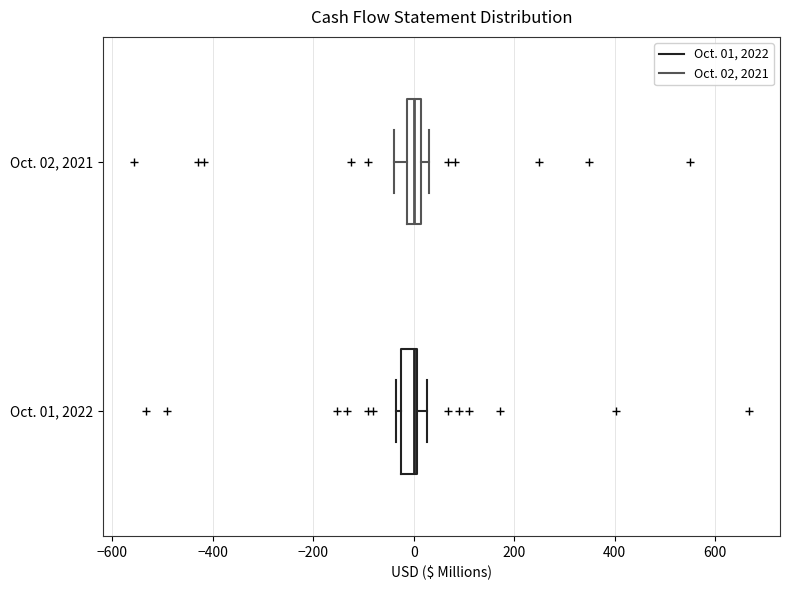

Where is the left edge of the box for Oct. 02, 2021 on the x-axis? The values are not printed on the chart, so give them approximately, as read against the axis.

-20